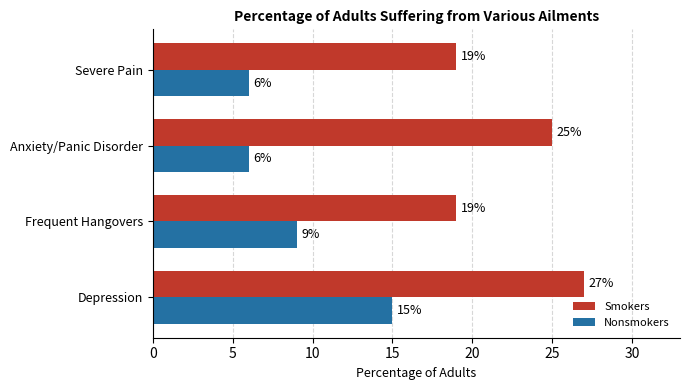

Rank the series by their average value, from highest to lowest.

Smokers, Nonsmokers